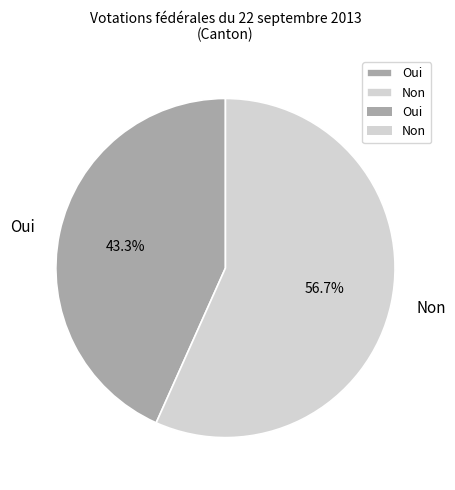

Is the sum of Non and Oui greater than half?

Yes